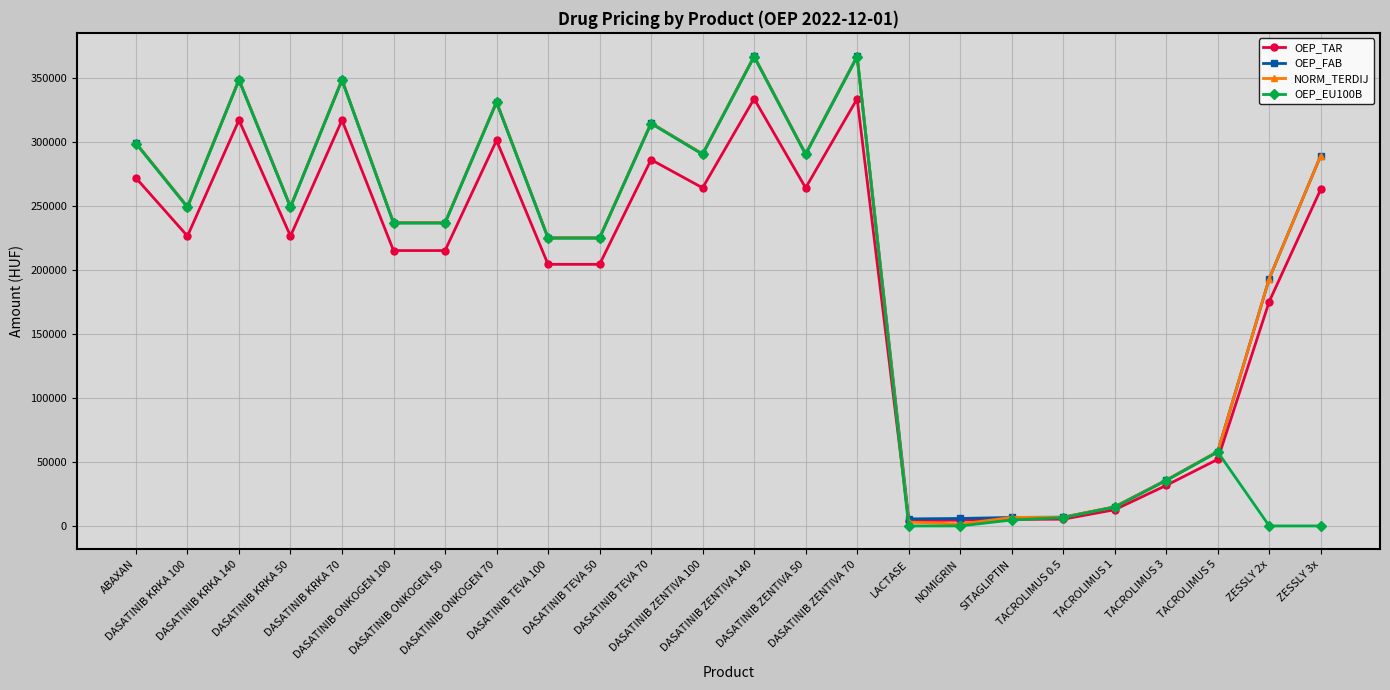

Between which two adjacent categories do OEP_TAR and NORM_TERDIJ first intersect?

DASATINIB ZENTIVA 70 and LACTASE